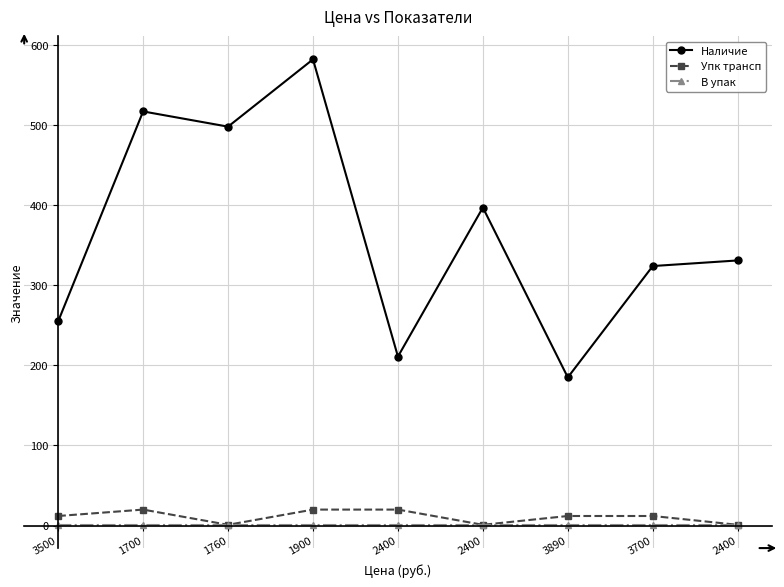

The value of Наличие at 1760 is 498. True or false?

True